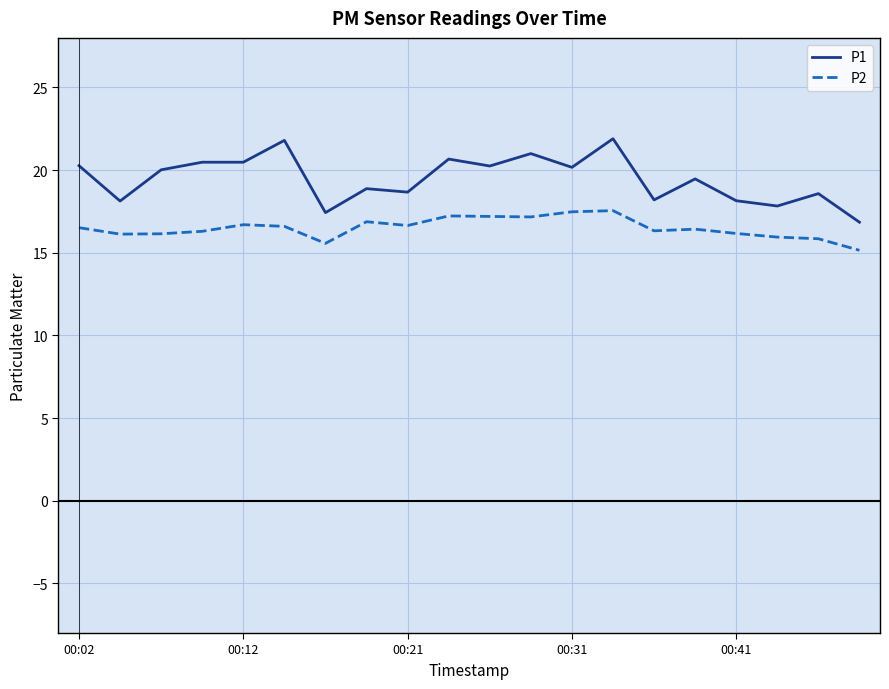

Which series has the largest total across all categories?

P1